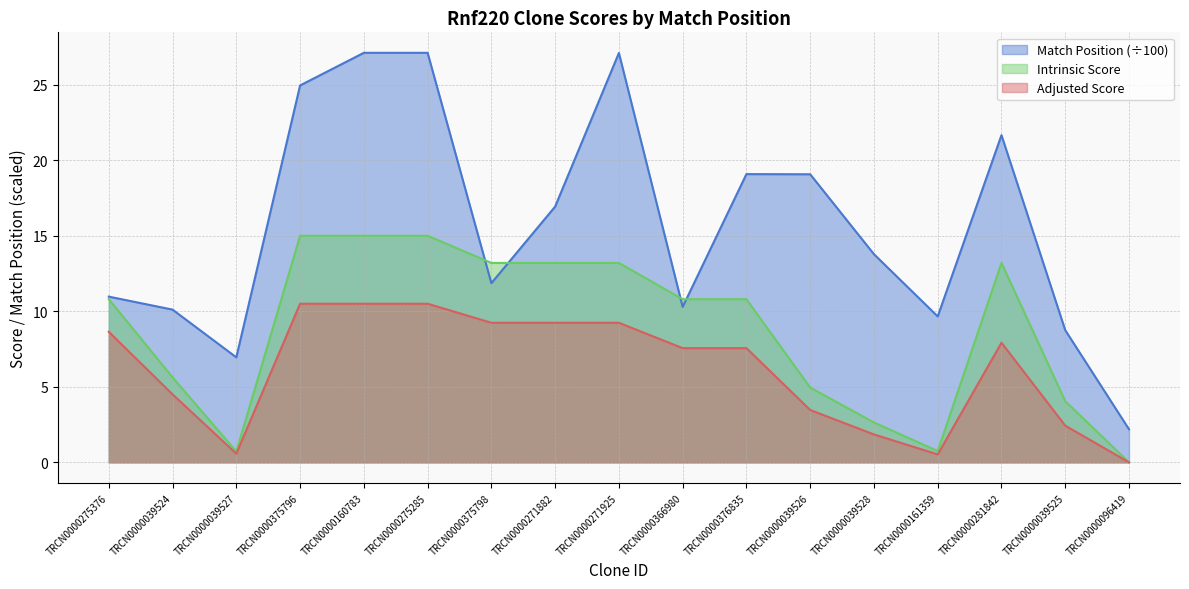

What is the difference between the Intrinsic Score values at TRCN0000366980 and TRCN0000039527?

10.1